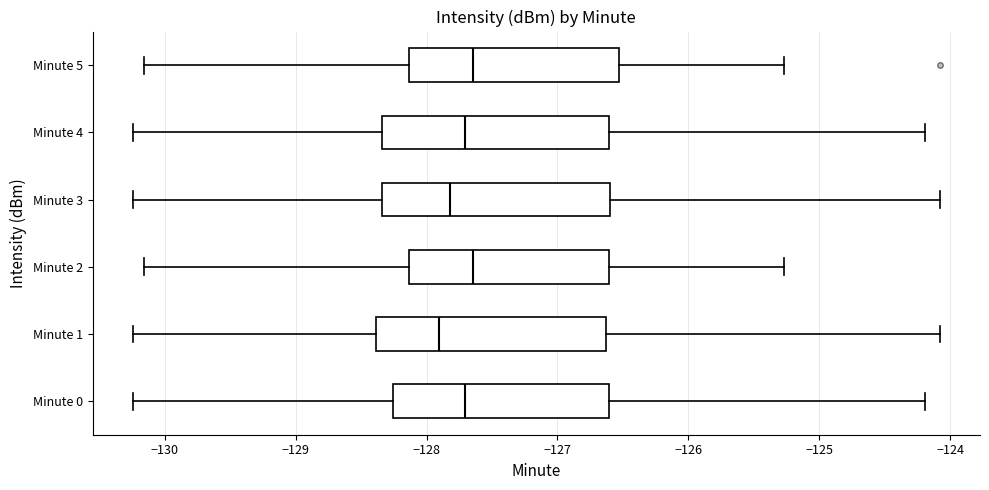

Reading bottom to top, read every box against the x-axis: the position of its median line, the range the box covers, and the ends of its whiskers. The values are not printed on the chart, so give them approximately, as read against the axis.

Minute 0: median -127.7, box -128.3 to -126.6, whiskers -130.2 to -124.2
Minute 1: median -127.9, box -128.4 to -126.6, whiskers -130.2 to -124.1
Minute 2: median -127.6, box -128.1 to -126.6, whiskers -130.2 to -125.3
Minute 3: median -127.8, box -128.3 to -126.6, whiskers -130.2 to -124.1
Minute 4: median -127.7, box -128.3 to -126.6, whiskers -130.2 to -124.2
Minute 5: median -127.6, box -128.1 to -126.5, whiskers -130.2 to -125.3